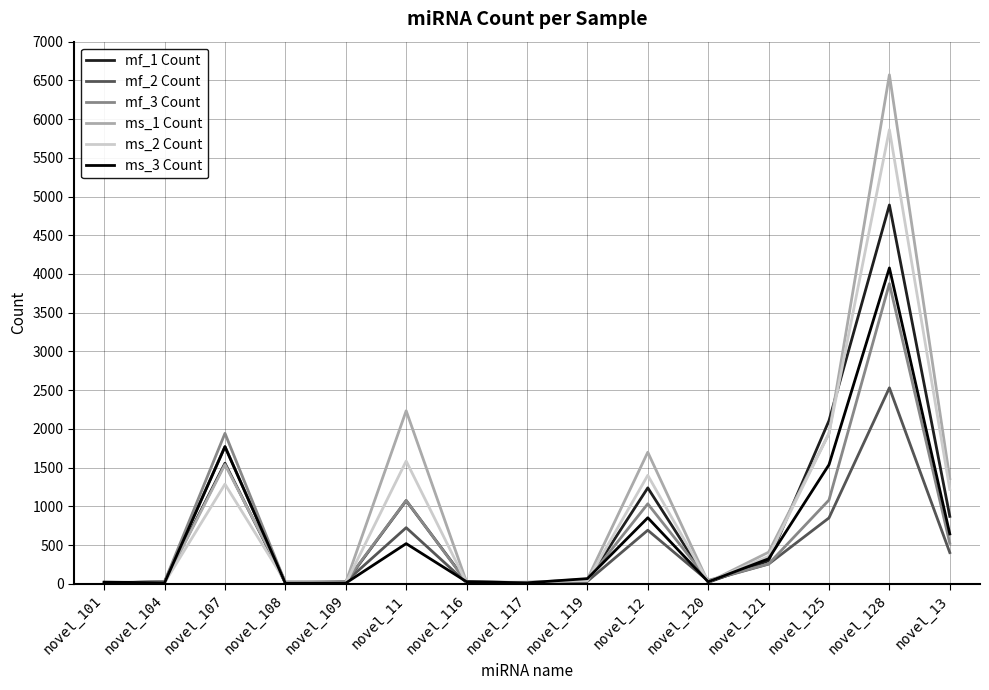

How many lines are shown in the chart?

6